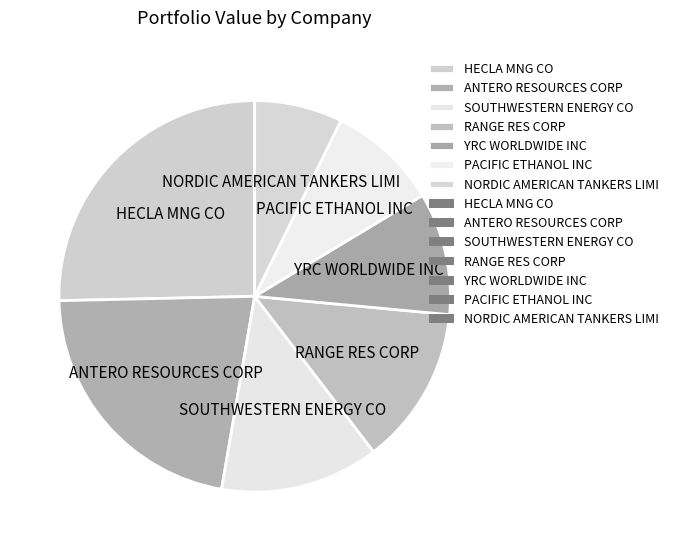

Is it true that YRC WORLDWIDE INC is 10% of the pie?

True